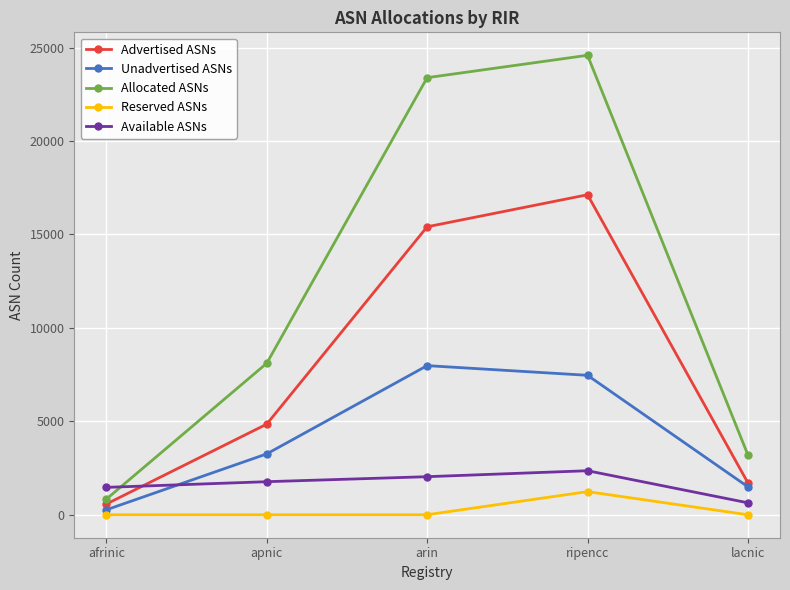

Count the number of data series in this chart.

5